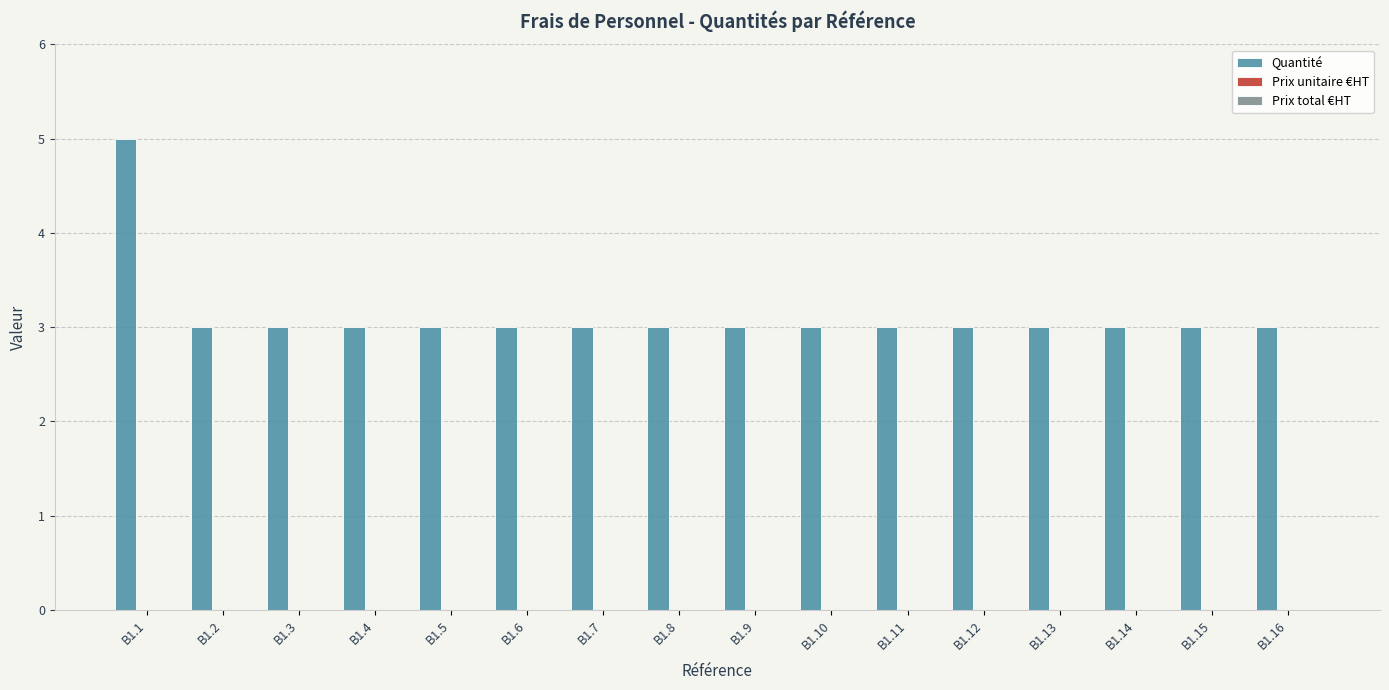

What is the value of the 9th bar from the left?

3